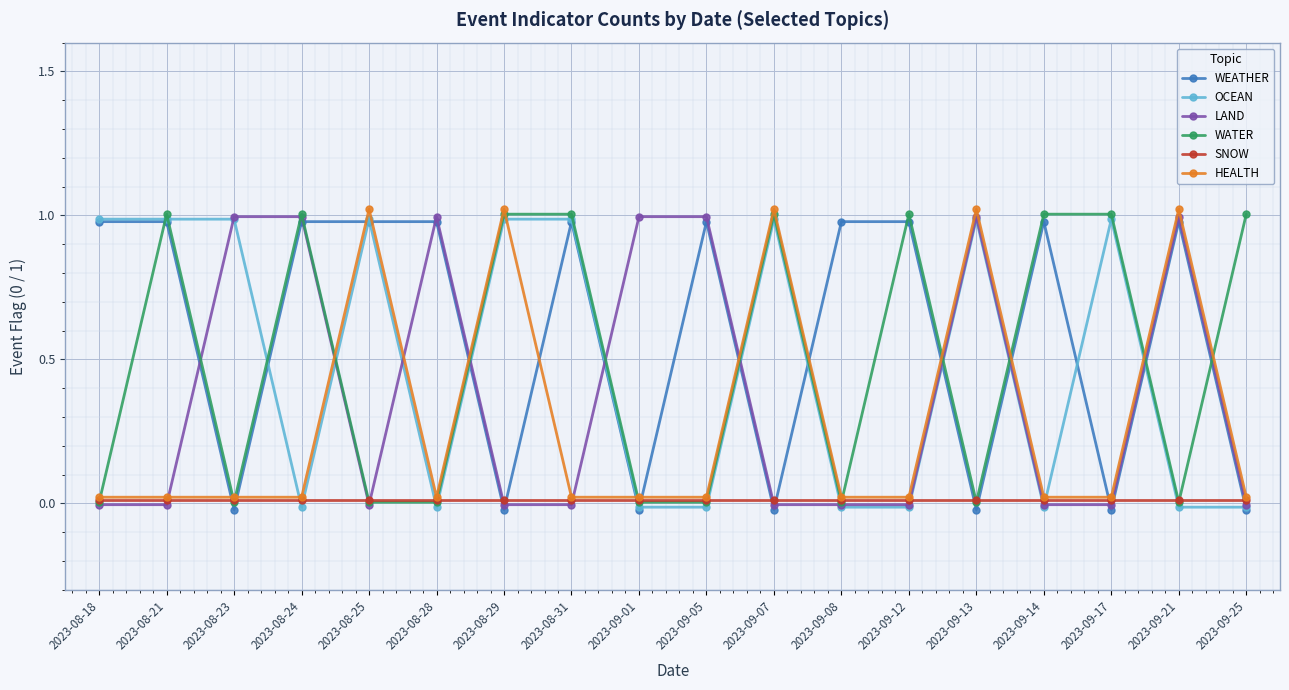

At 2023-08-29, list the series in order from smallest to largest.

WEATHER, LAND, SNOW, OCEAN, WATER, HEALTH